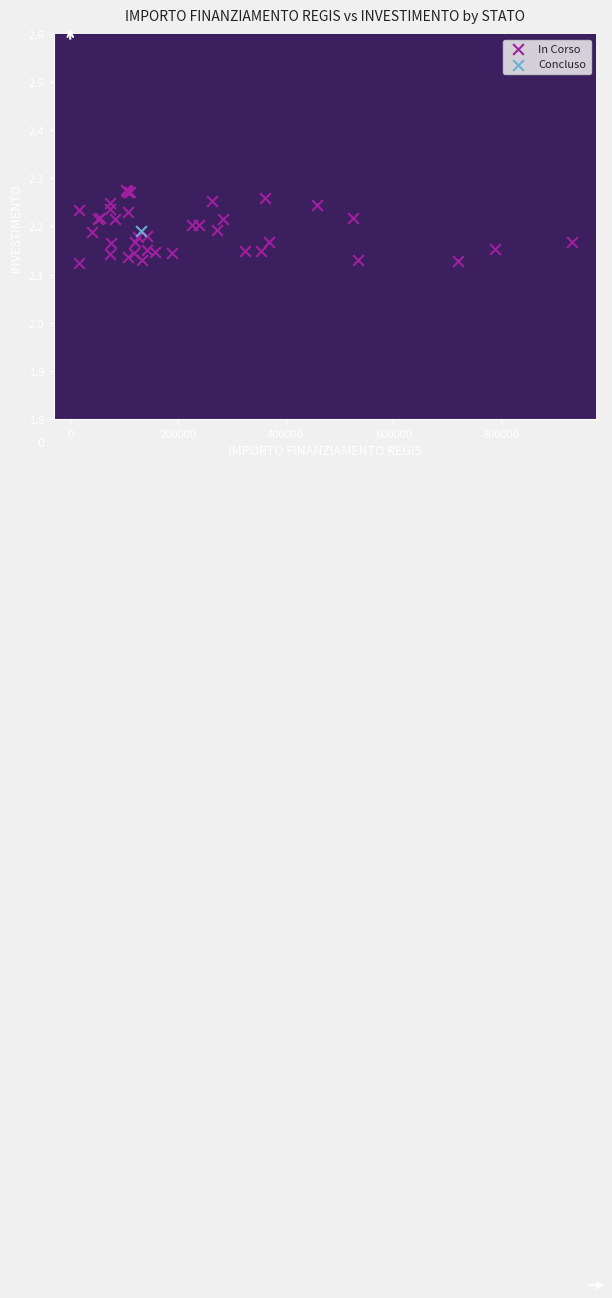

What are all the series names shown in the legend?

In Corso, Concluso